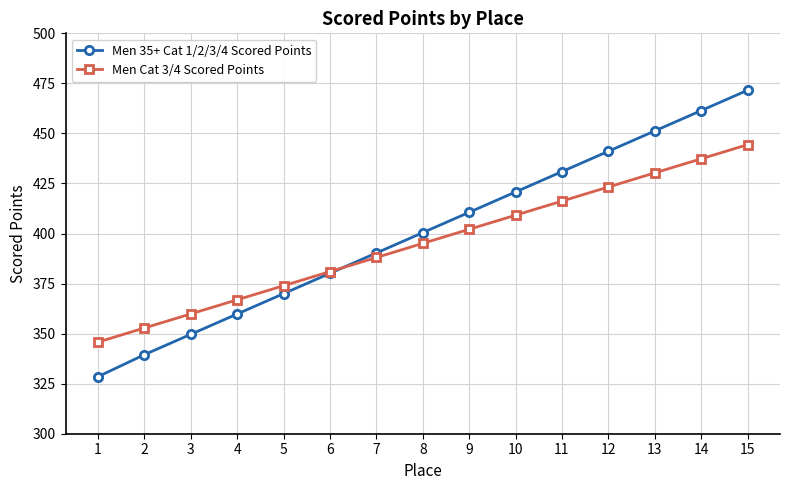

Reading left to right, transcribe all the data shown in this chart.

Men 35+ Cat 1/2/3/4 Scored Points: 1=328.5	2=339.5	3=349.7	4=359.8	5=370.0	6=380.1	7=390.3	8=400.4	9=410.6	10=420.8	11=430.9	12=441.1	13=451.2	14=461.4	15=471.6
Men Cat 3/4 Scored Points: 1=345.8	2=352.8	3=359.9	4=366.9	5=373.9	6=381.0	7=388.0	8=395.1	9=402.1	10=409.2	11=416.2	12=423.2	13=430.3	14=437.3	15=444.4